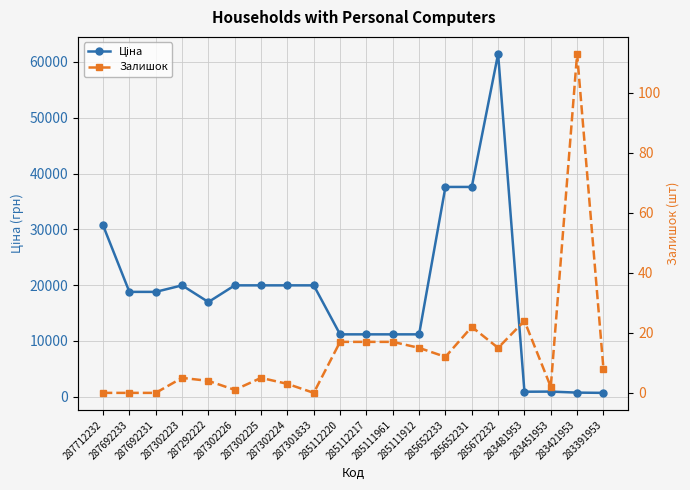

True or false: Ціна and Залишок intersect in this chart.

False